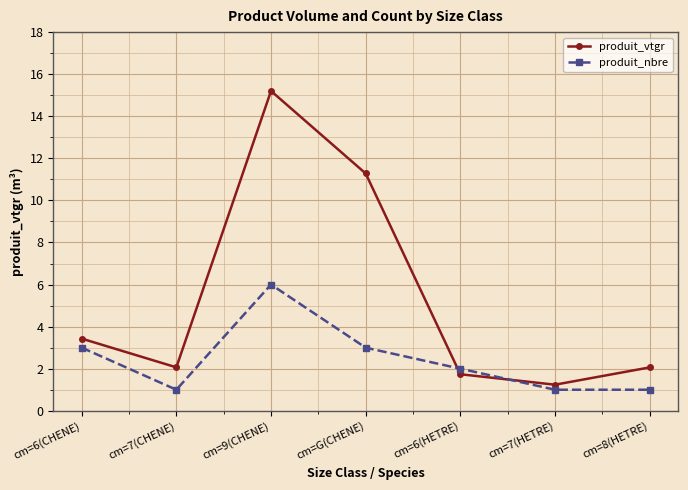

True or false: produit_vtgr and produit_nbre intersect in this chart.

True